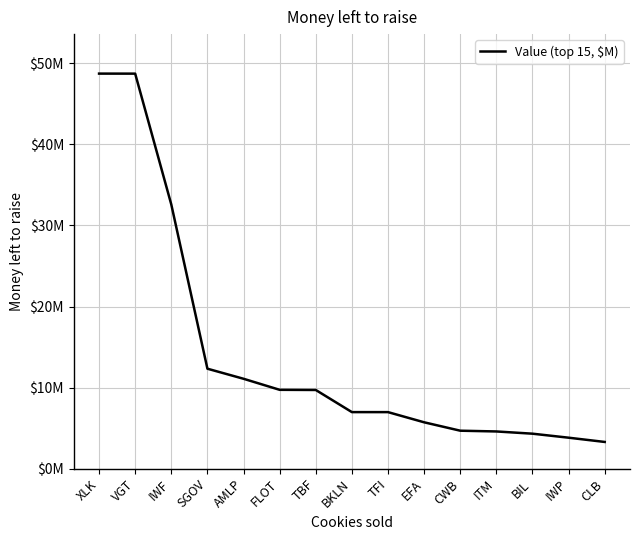

What position from the right is CWB?

5